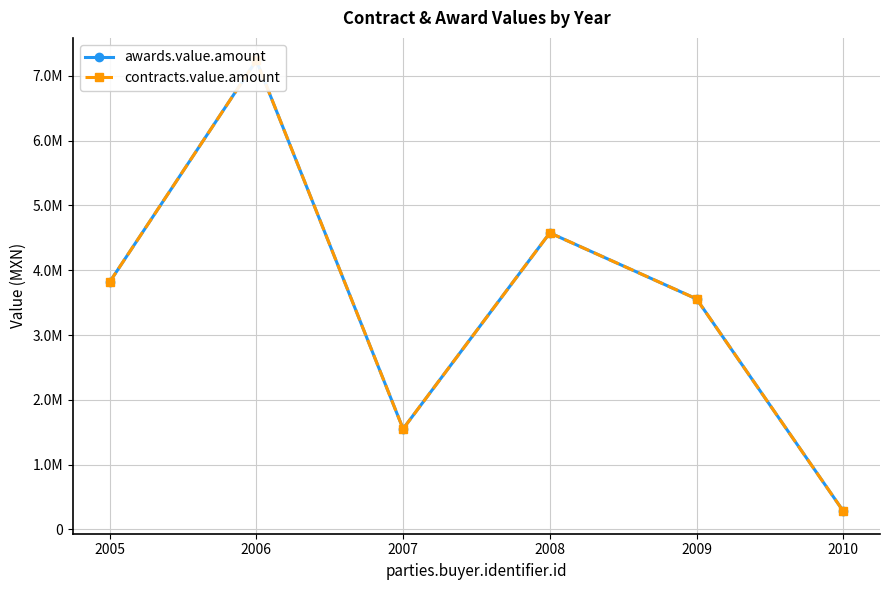

Reading right to left, list all the values displayed in this chart.

awards.value.amount: 2010=281236.0	2009=3556879.6	2008=4575974.0	2007=1551840.0	2006=7237040.0	2005=3816092.0
contracts.value.amount: 2010=281236.0	2009=3556879.6	2008=4575974.0	2007=1551840.0	2006=7237040.0	2005=3816092.0